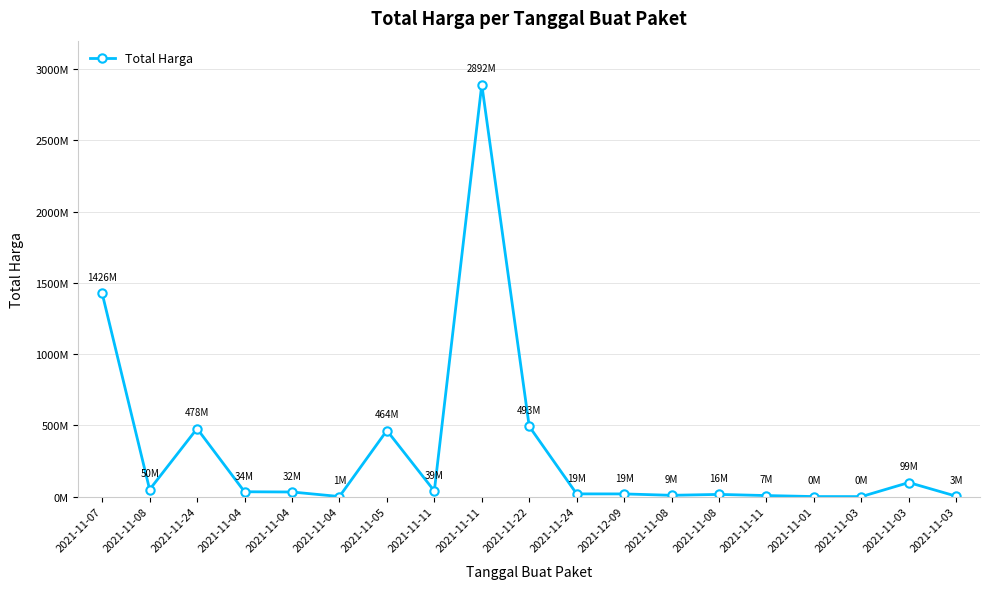

Does the chart have visible grid lines?

Yes